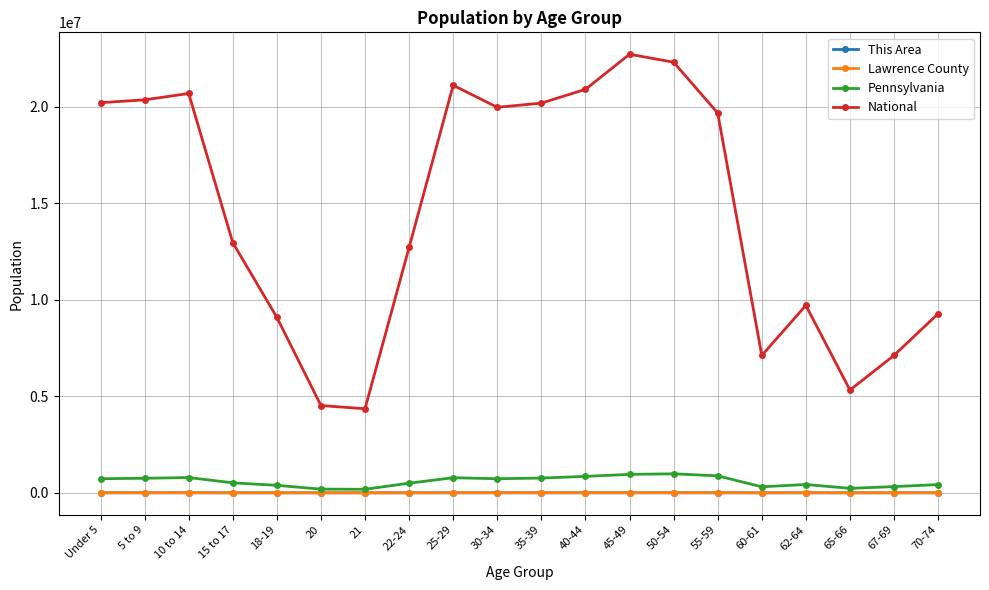

How many categories are shown in the chart?

20